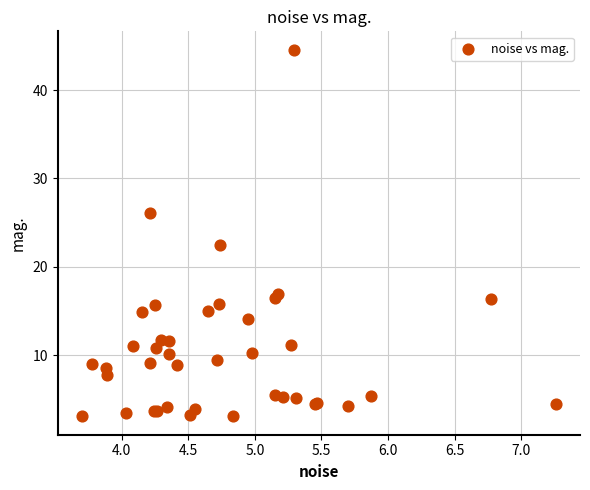

What Y value in the scatter plot is closest to 23?

22.5